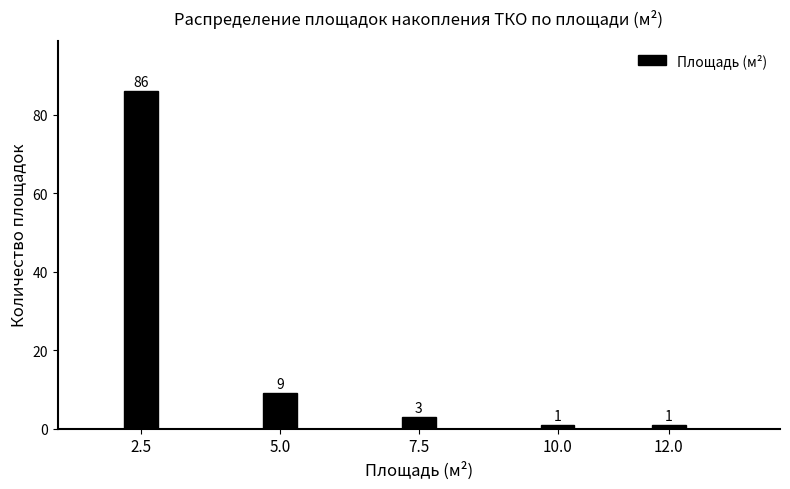

Reading left to right, extract all data points from this chart.

86	9	3	1	1